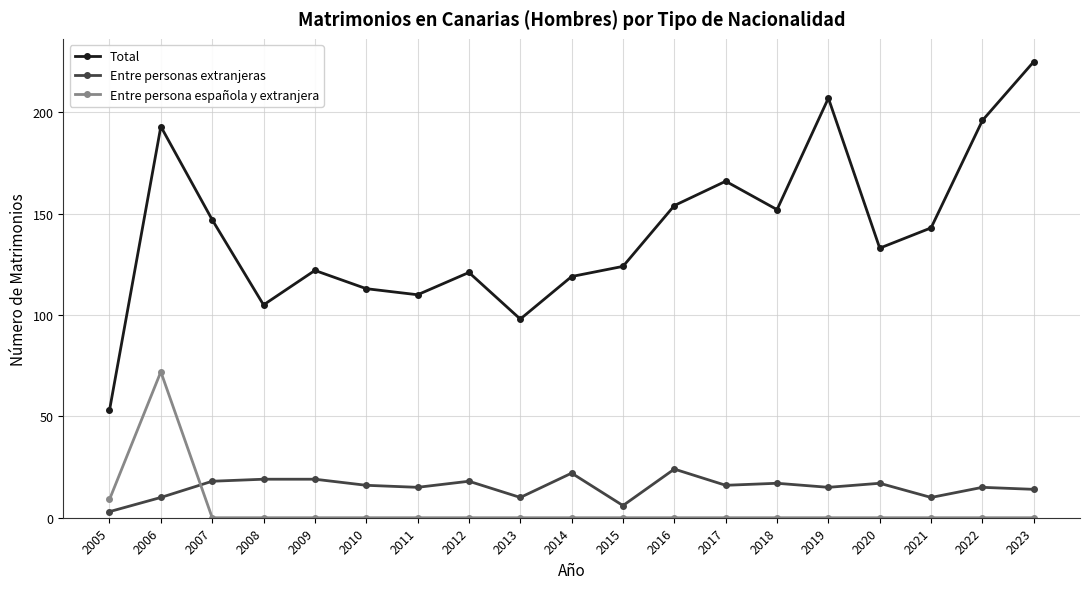

In Entre persona española y extranjera, how many points are higher than both neighbors (excluding endpoints)?

1